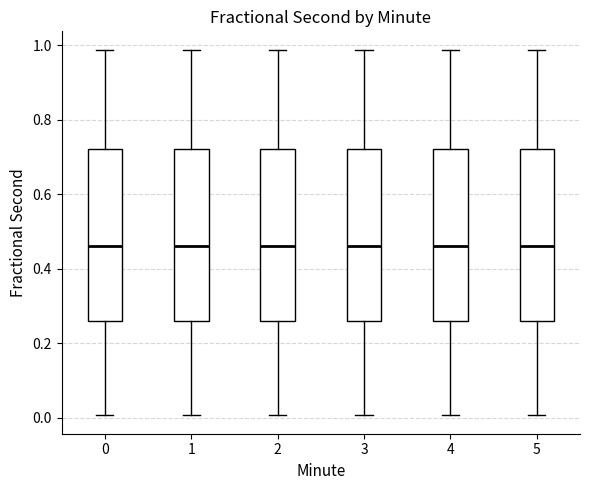

Where does the median line of the box at x = 2 sit on the y-axis? The values are not printed on the chart, so give them approximately, as read against the axis.

0.46